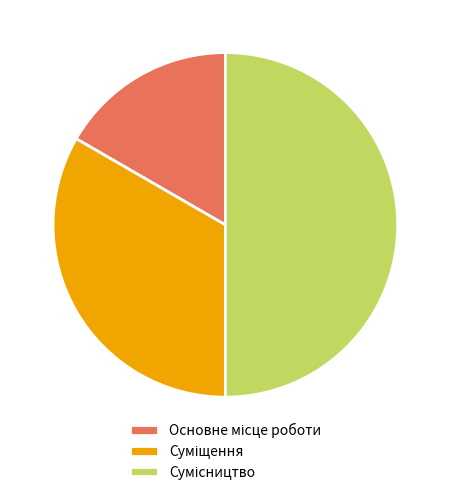

Which category has the smallest portion of the pie?

Основне місце роботи